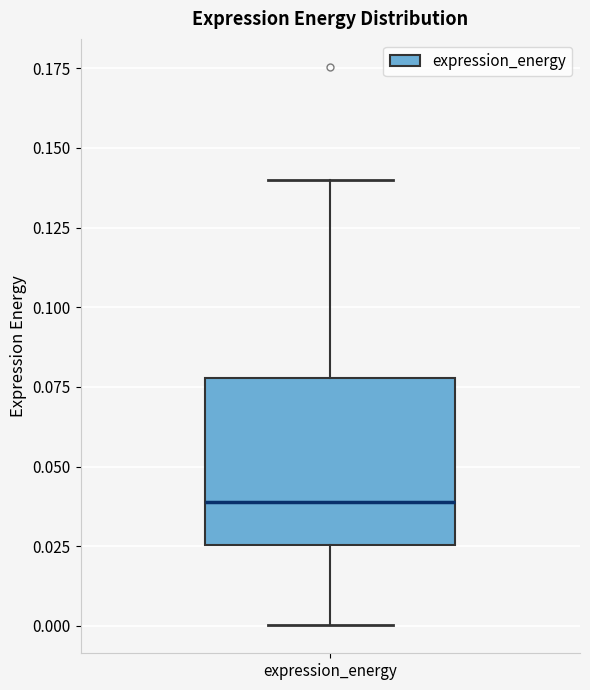

Read this box plot against the y-axis: the position of the median line, the range covered by the box, and the ends of both whiskers. The values are not printed on the chart, so give them approximately, as read against the axis.

median 0.040, box 0.025 to 0.080, whiskers 0.000 to 0.140